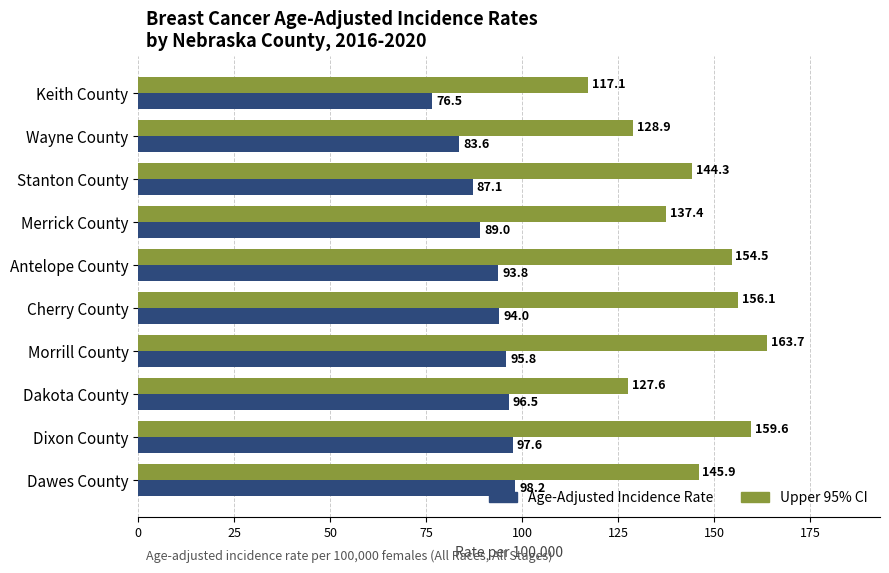

Which series has the largest range (max minus min)?

Upper 95% CI